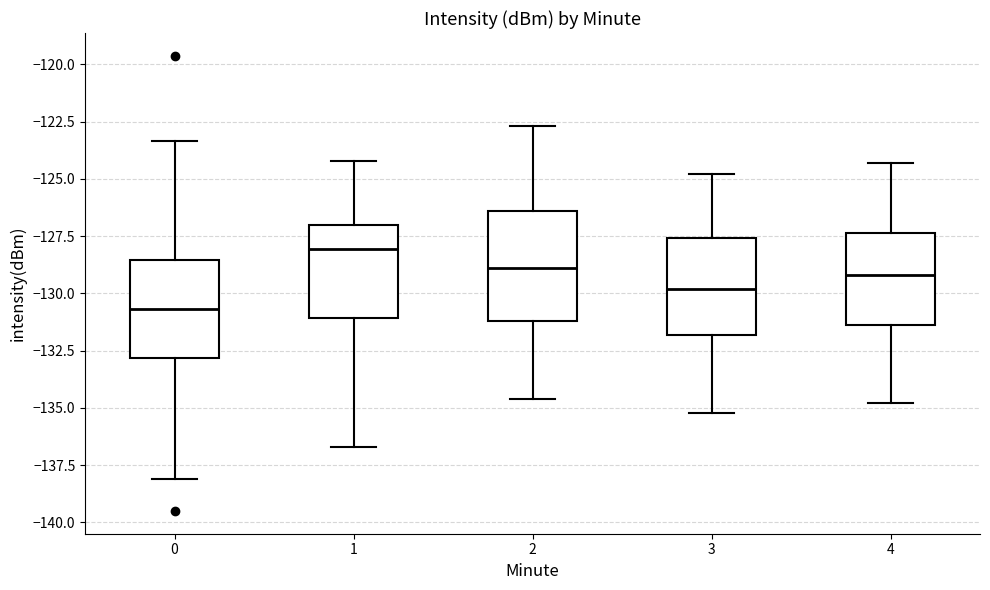

Where does the lower whisker of the box at x = 2 end on the y-axis? The values are not printed on the chart, so give them approximately, as read against the axis.

-134.5